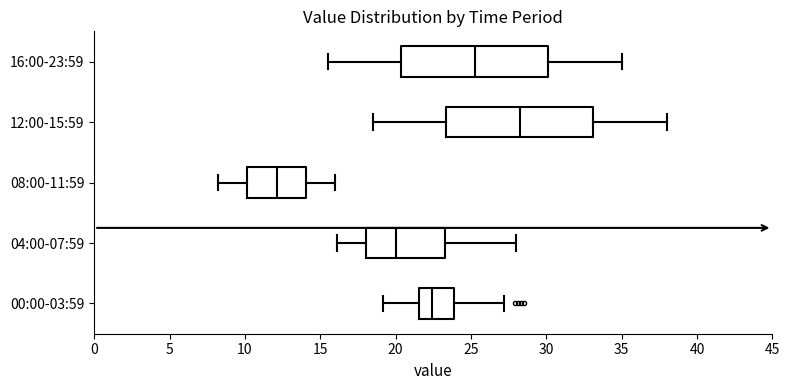

Which box's median line is the furthest to the left?

08:00-11:59